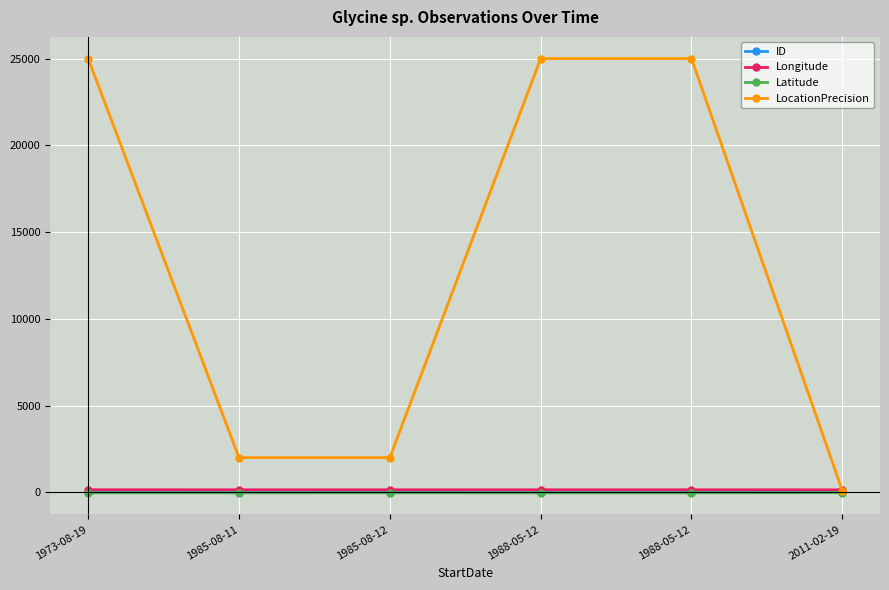

What is the label of the 3rd point from the right?

1988-05-12